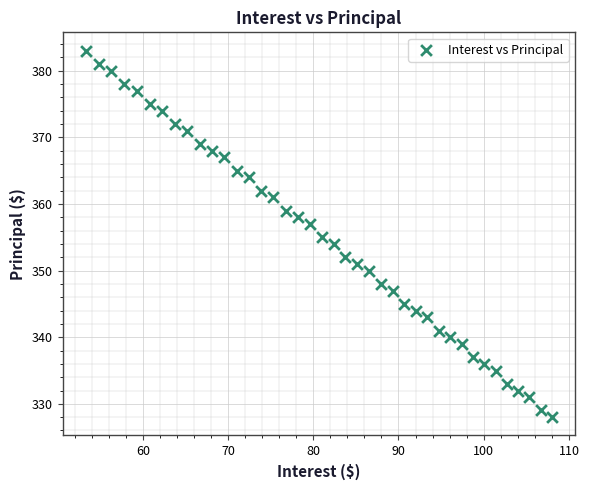

What is the range of Y values (max minus min)?

55